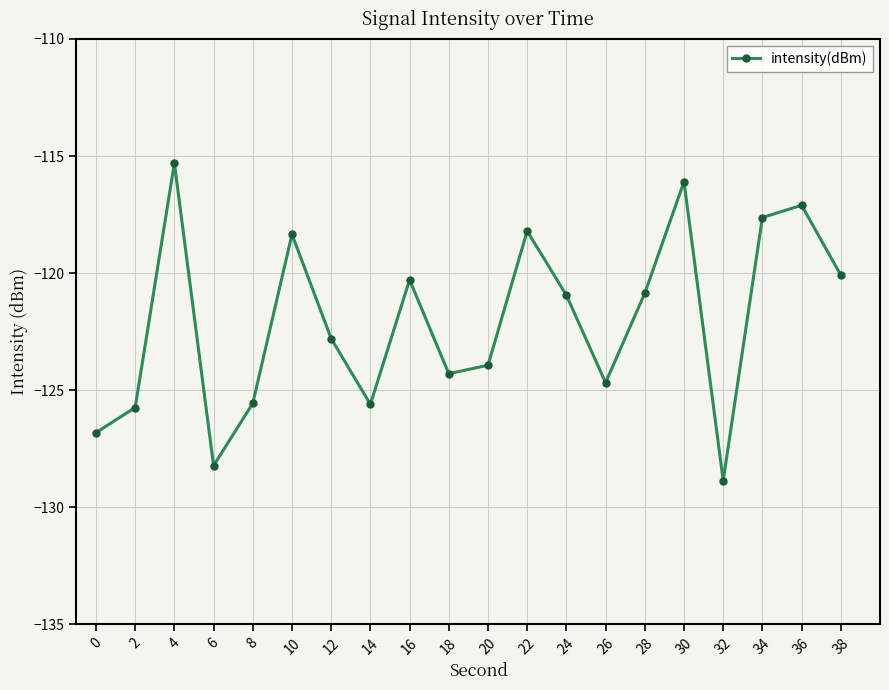

Reading left to right, what are all the values shown in this chart?

-126.8	-125.7	-115.3	-128.2	-125.6	-118.3	-122.8	-125.6	-120.3	-124.3	-123.9	-118.2	-120.9	-124.7	-120.9	-116.1	-128.9	-117.6	-117.1	-120.1